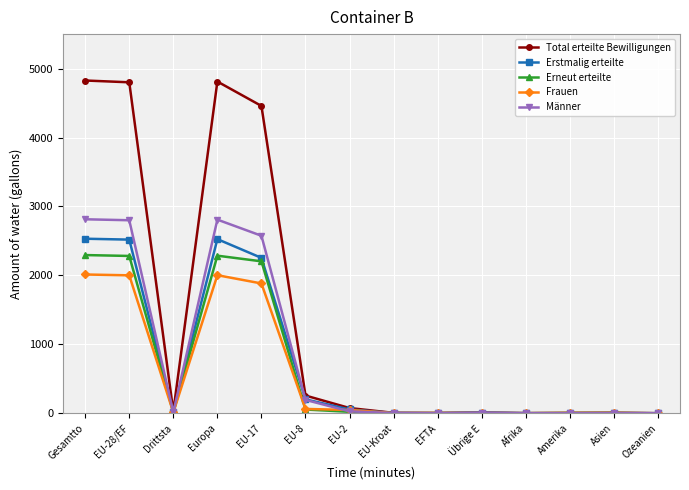

List the series in order of their peak value, highest first.

Total erteilte Bewilligungen, Männer, Erstmalig erteilte, Erneut erteilte, Frauen